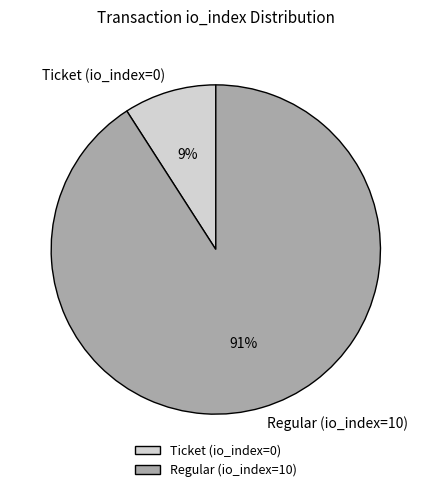

What is the majority slice?

Regular (io_index=10)